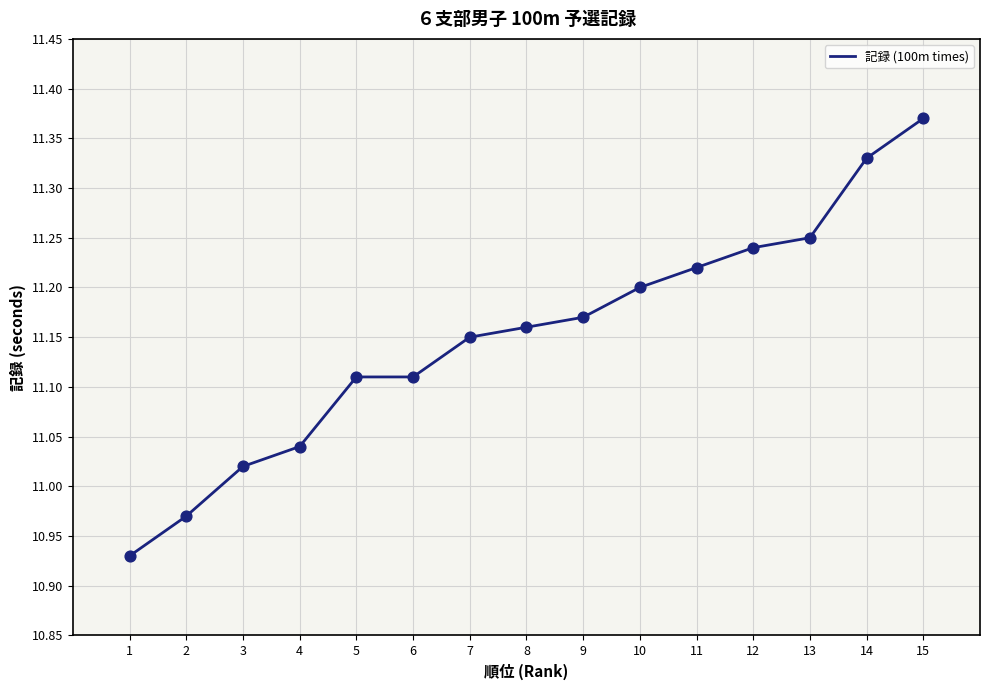

What is the change in value from 6 to 13?

+0.1